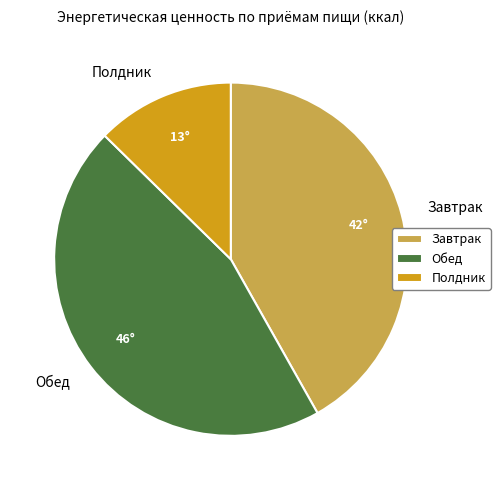

Rank the categories by value from highest to lowest.

Обед, Завтрак, Полдник